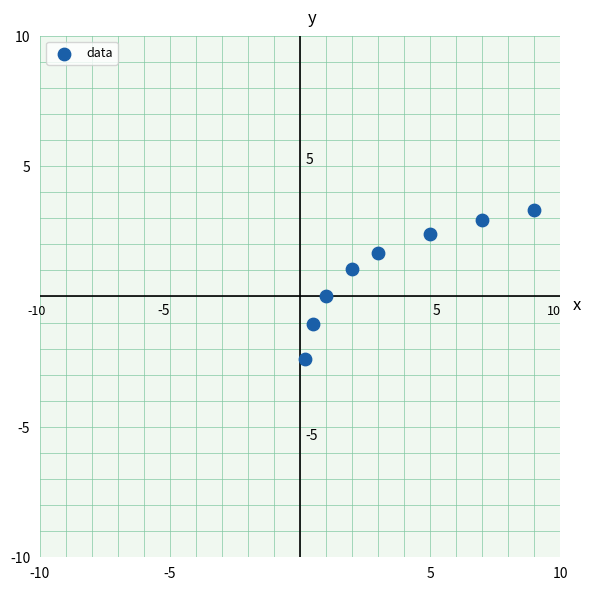

What is the average Y value?

1.0